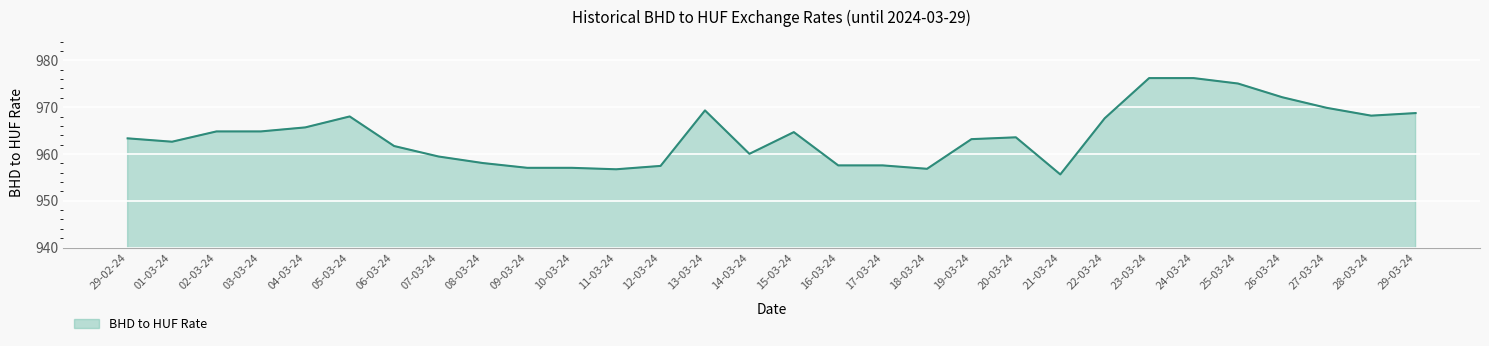

How many series are shown in this chart?

1